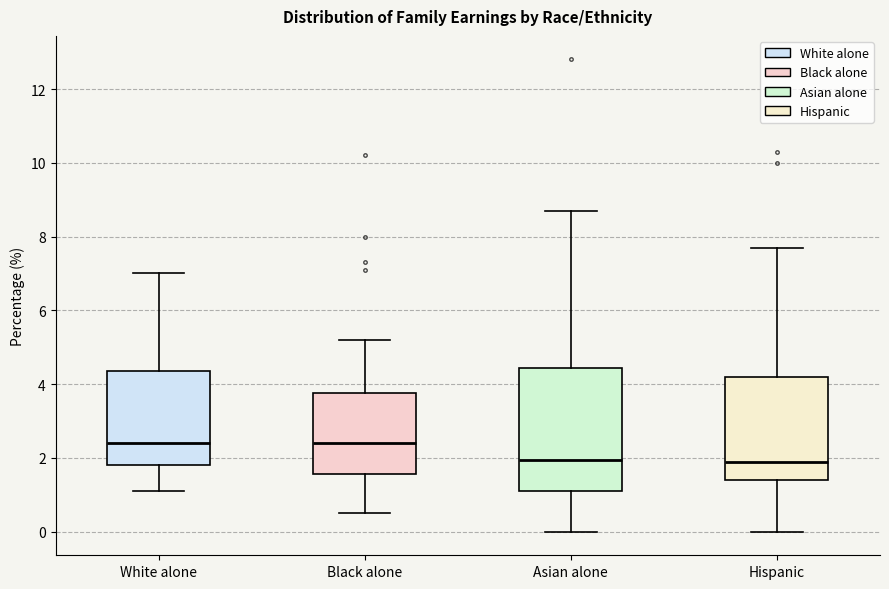

Reading left to right, transcribe this box plot: for each box, give where its median line is, the range the box spans, and where its two whiskers end, as read against the y-axis. The values are not printed on the chart, so give them approximately, as read against the axis.

White alone: median 2.4, box 1.8 to 4.4, whiskers 1.2 to 7.0
Black alone: median 2.4, box 1.6 to 3.8, whiskers 0.6 to 5.2
Asian alone: median 2.0, box 1.2 to 4.4, whiskers 0.0 to 8.8
Hispanic: median 2.0, box 1.4 to 4.2, whiskers 0.0 to 7.8